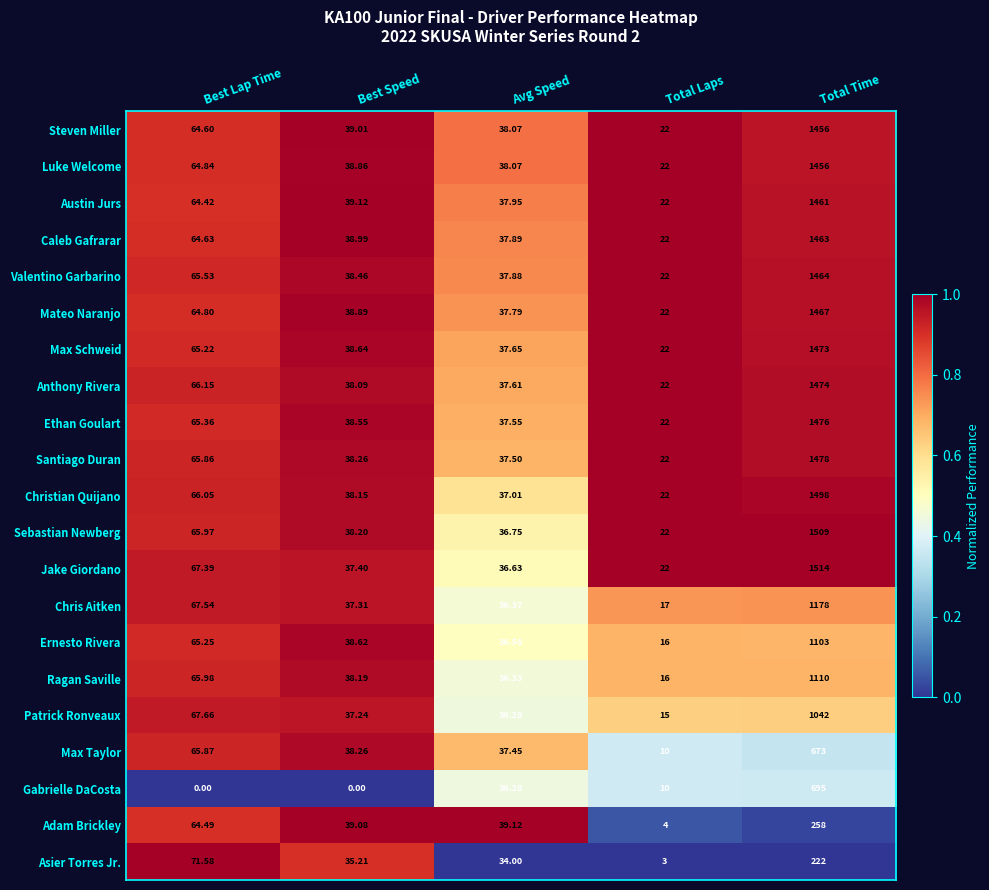

At which category is the sum across all series the highest?

Total Time